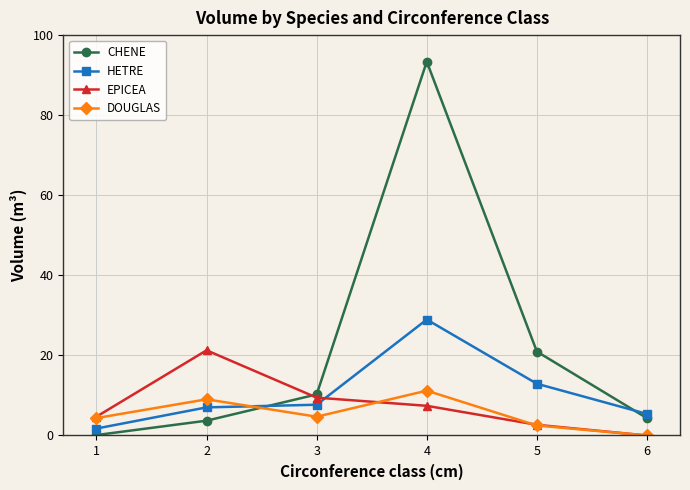

Which series changed the most between 3 and 4?

CHENE